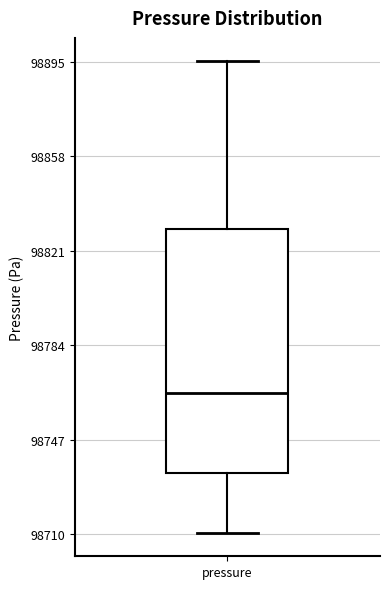

Read this box plot against the y-axis: the position of the median line, the range covered by the box, and the ends of both whiskers. The values are not printed on the chart, so give them approximately, as read against the axis.

median 98765, box 98735 to 98830, whiskers 98710 to 98895